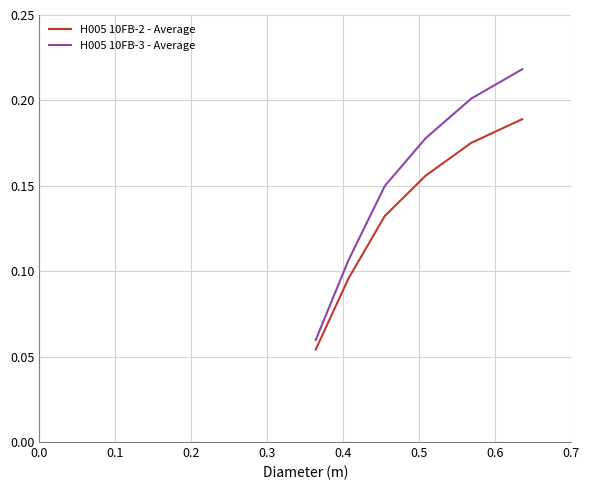

True or false: H005 10FB-3 - Average and H005 10FB-2 - Average intersect in this chart.

False